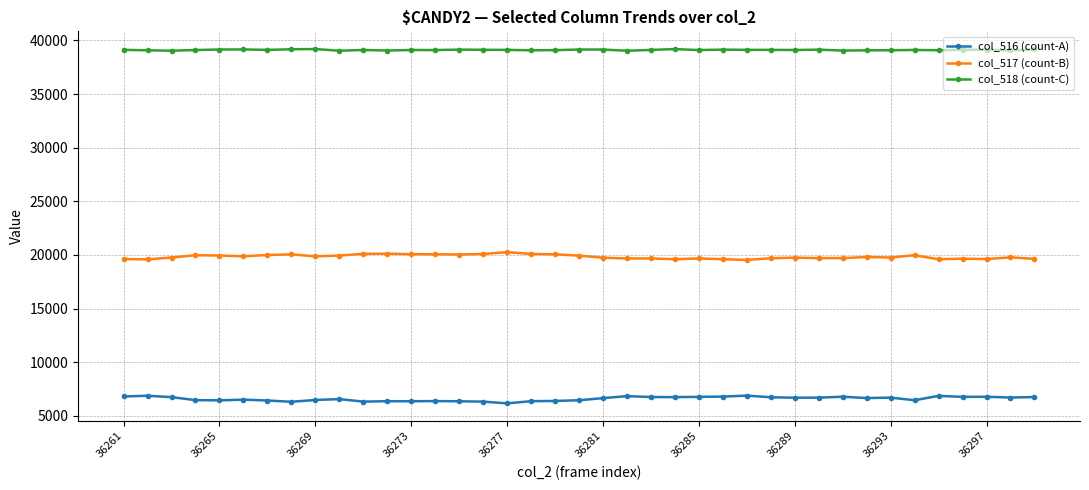

Does the chart have visible grid lines?

Yes